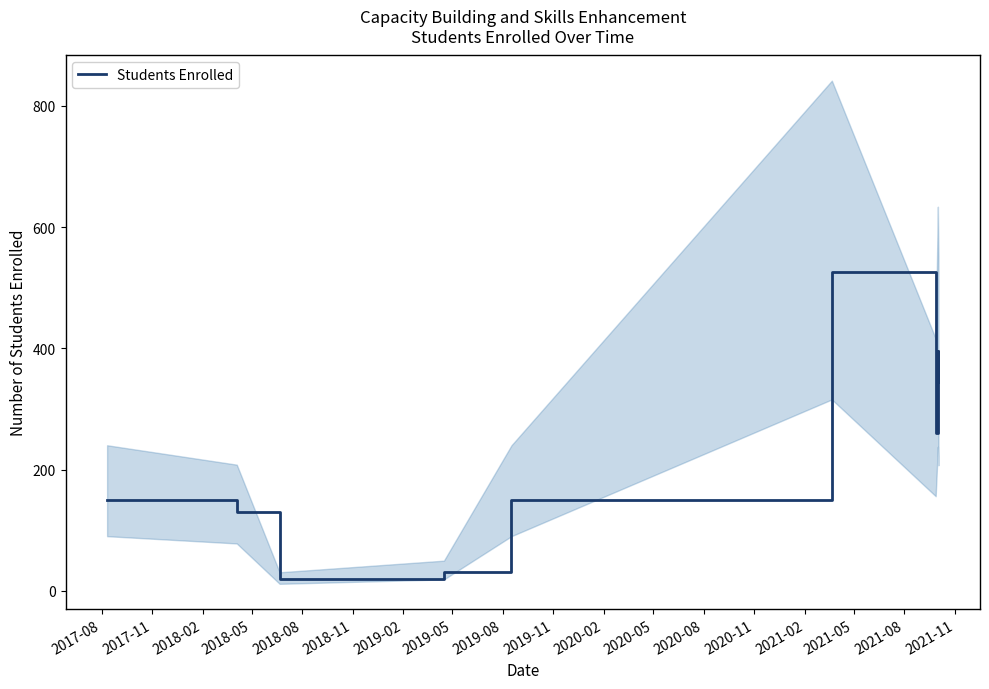

True or false: there are more than 2 points higher than both neighbors.

False